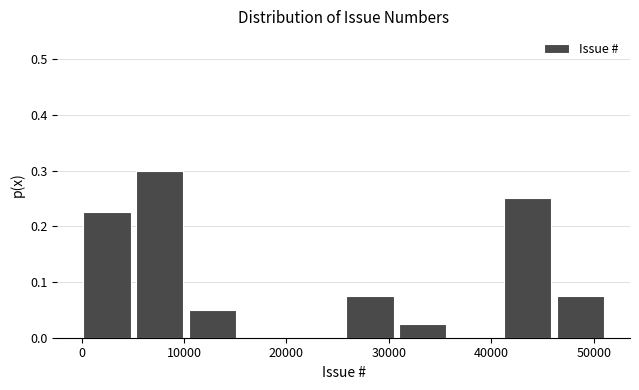

Reading left to right, list every bar in this chart as the range it spans on the x-axis followed by its height. Neither the bar edges nor the heights are printed on the chart, so give them approximately, as read against the axes.

0 to 5000: 0.23
5000 to 10000: 0.30
10000 to 16000: 0.05
16000 to 21000: 0
21000 to 26000: 0
26000 to 31000: 0.08
31000 to 36000: 0.03
36000 to 41000: 0
41000 to 46000: 0.25
46000 to 52000: 0.08